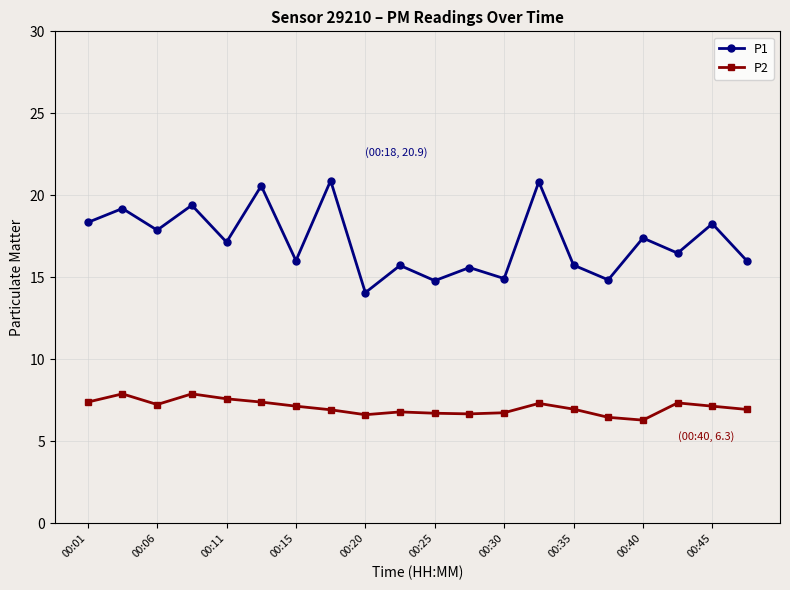

Which series has the widest spread of values?

P1